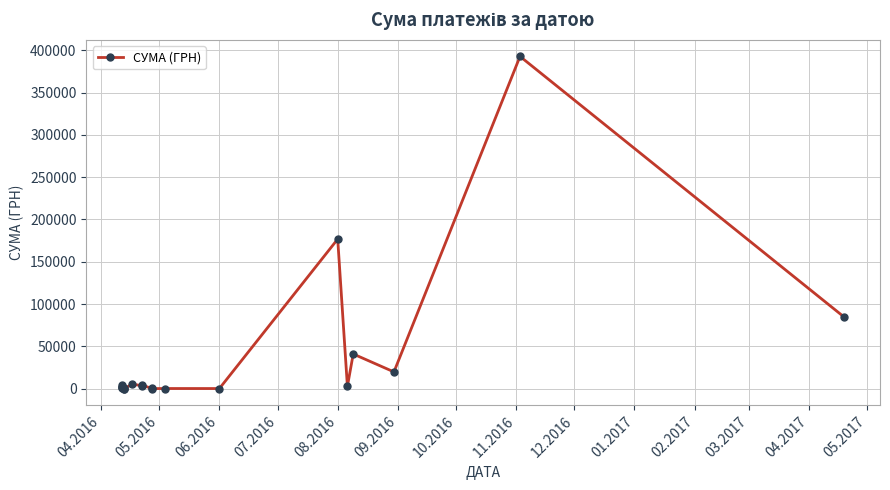

What position from the left is 12.2016?

9